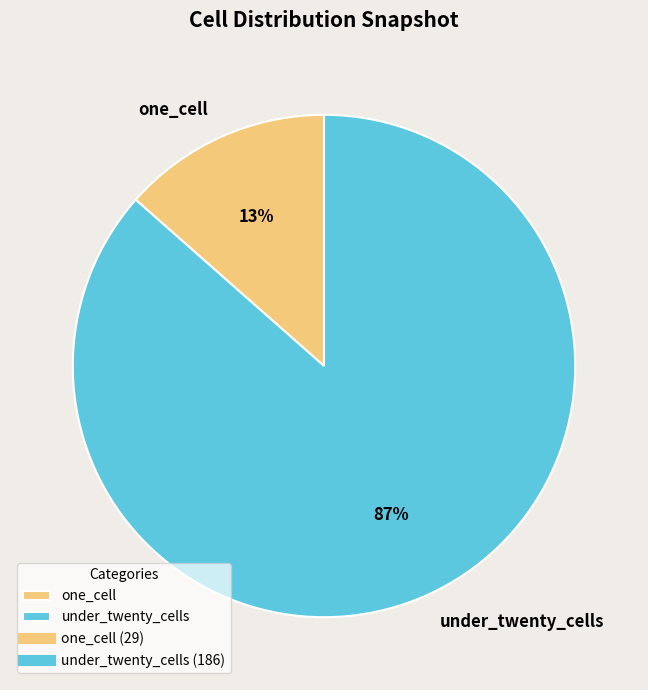

How many slices are in this pie chart?

2